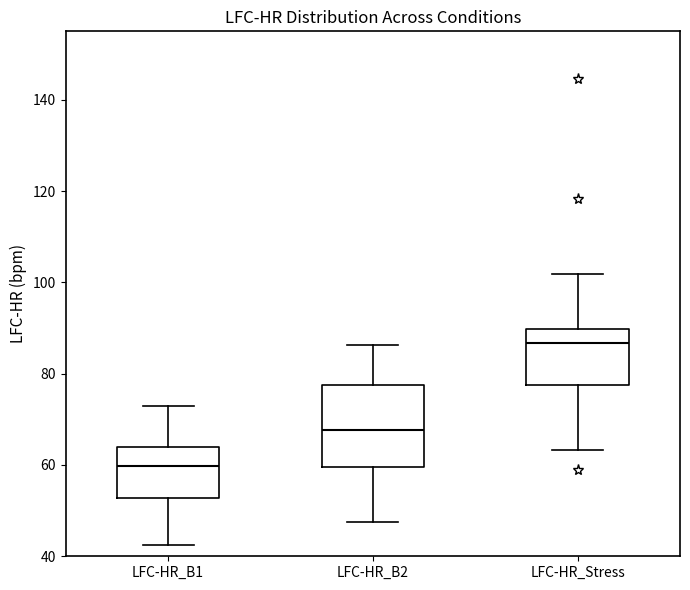

Reading left to right, read every box against the y-axis: the position of its median line, the range the box covers, and the ends of its whiskers. The values are not printed on the chart, so give them approximately, as read against the axis.

LFC-HR_B1: median 60, box 52 to 64, whiskers 42 to 74
LFC-HR_B2: median 68, box 60 to 78, whiskers 48 to 86
LFC-HR_Stress: median 86, box 78 to 90, whiskers 64 to 102